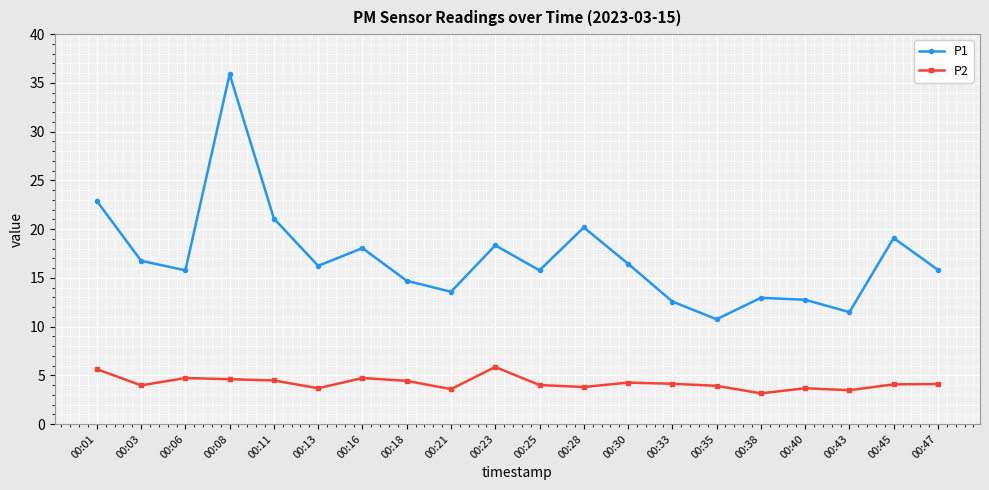

At which category is the sum across all series the highest?

00:08